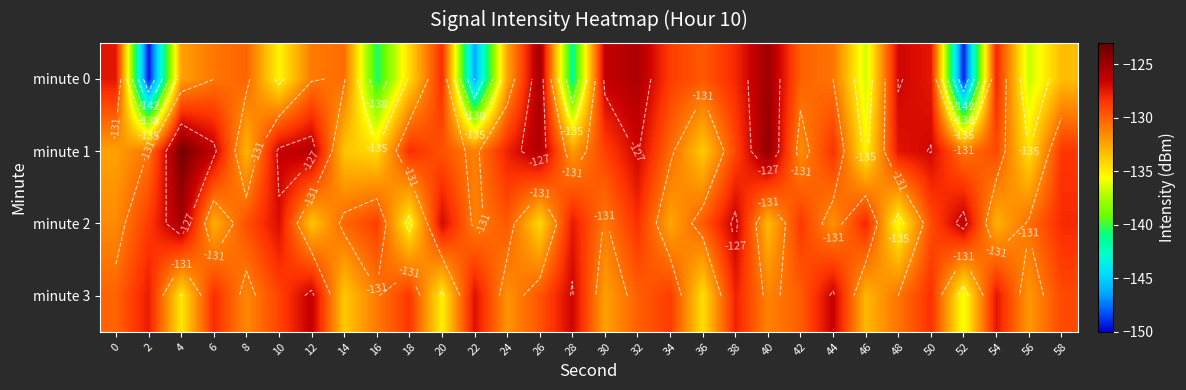

Rank the categories by minute 0 value from lowest to highest.

2, 52, 22, 28, 16, 56, 46, 10, 18, 58, 24, 4, 12, 6, 44, 14, 8, 42, 36, 34, 20, 38, 54, 50, 0, 48, 30, 32, 26, 40